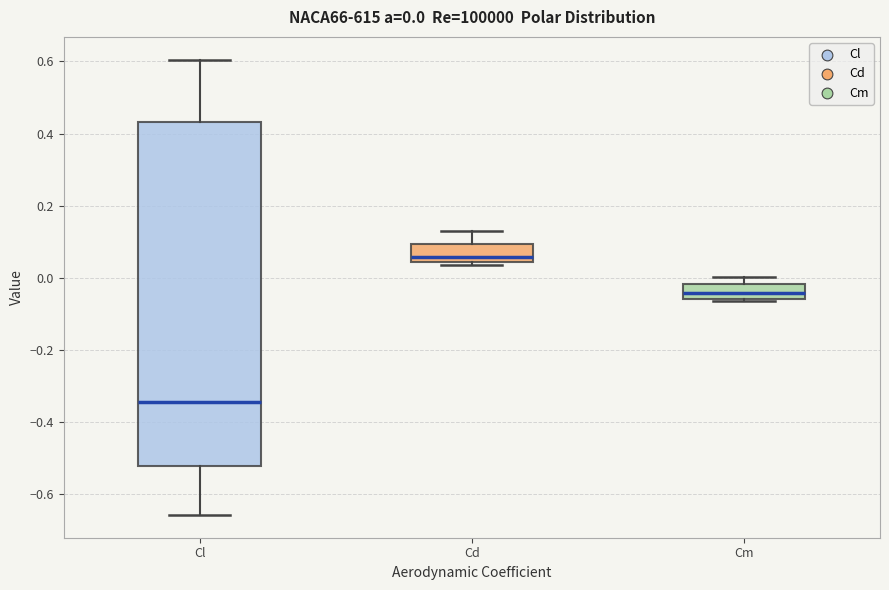

Which box's median line is the highest?

Cd